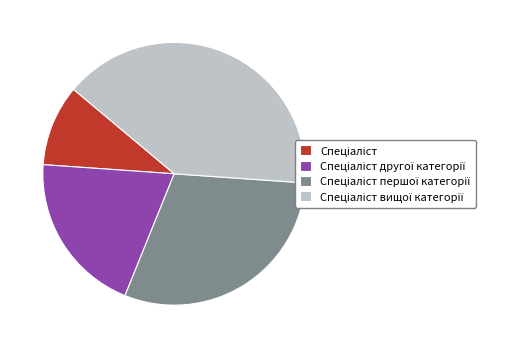

Does any single category account for the majority?

No